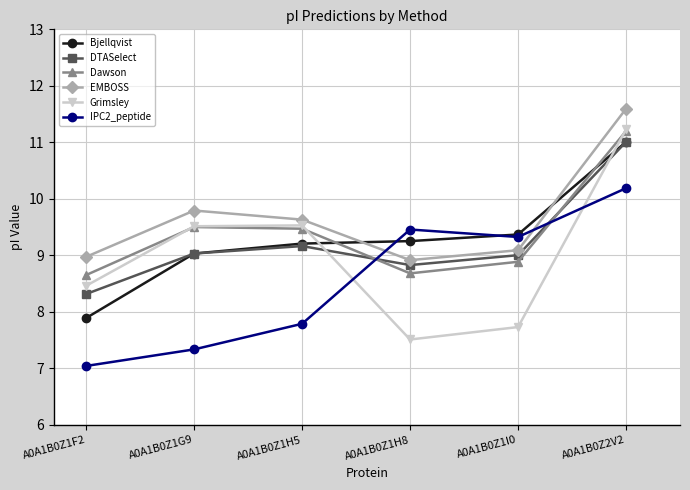

What is the difference between the maximum and second lowest values in the IPC2_peptide series?

2.9